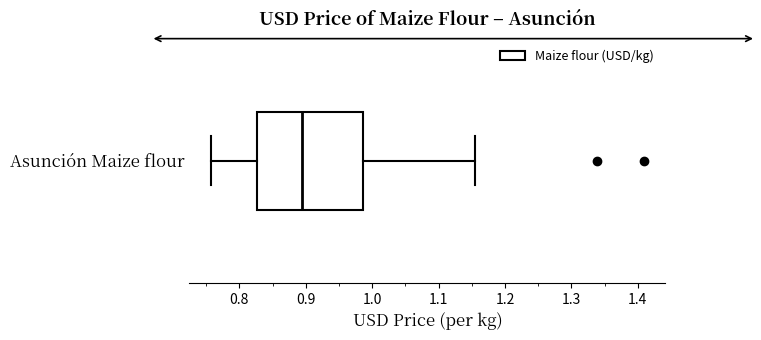

Where does the left whisker of the box for Asunción Maize flour end on the x-axis? The values are not printed on the chart, so give them approximately, as read against the axis.

0.76